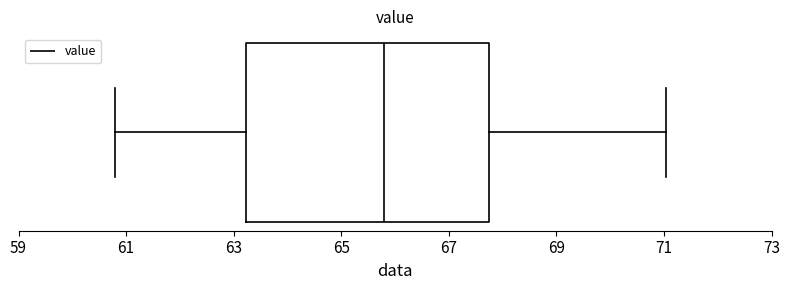

Transcribe this box plot: give where the median line is, the range the box spans, and where the two whiskers end, as read against the x-axis. The values are not printed on the chart, so give them approximately, as read against the axis.

median 65.8, box 63.2 to 67.8, whiskers 60.8 to 71.0